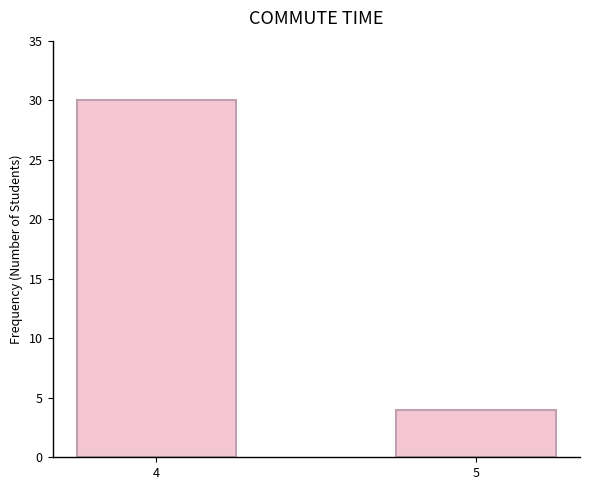

How many categories are shown in the chart?

2